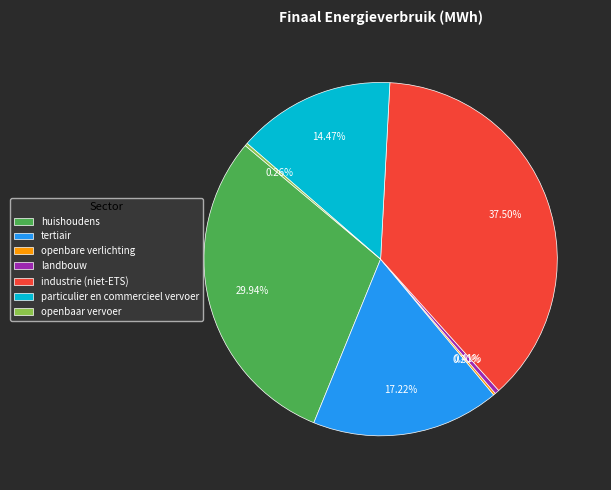

To the nearest percent, what is the average slice percentage?

14%